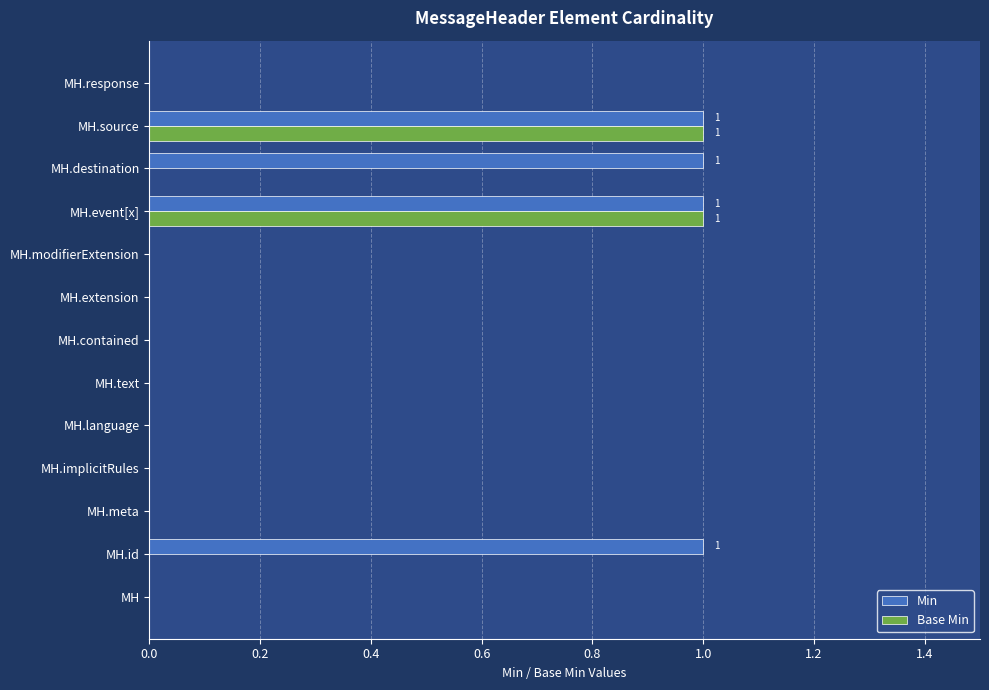

What are all the series names shown in the legend?

Min, Base Min